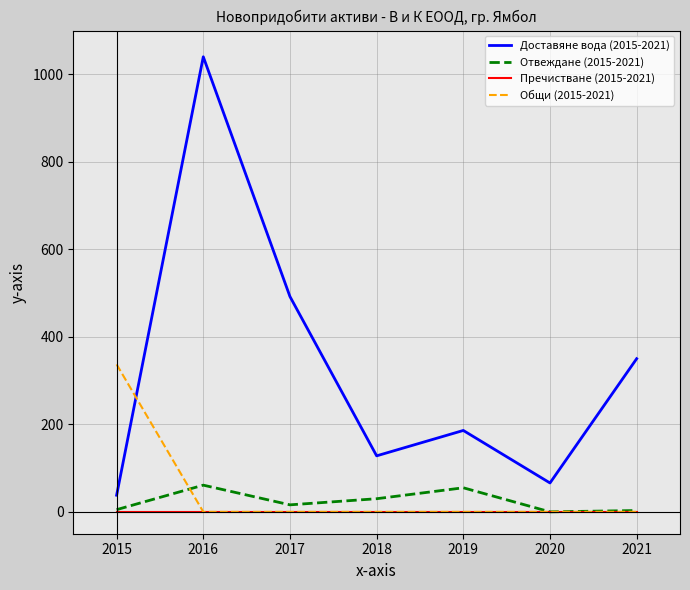

At which category is the sum across all series the highest?

2016